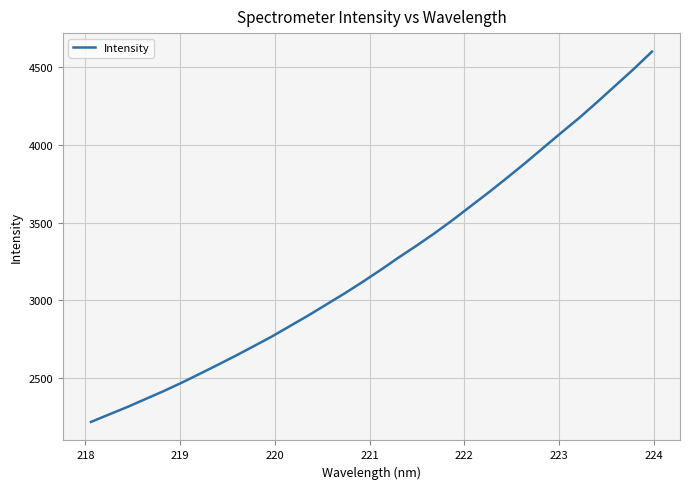

What is the greatest value displayed?

4599.6